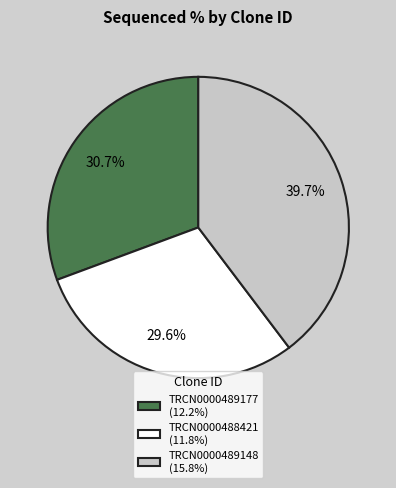

Between TRCN0000488421 (11.8%) and TRCN0000489148 (15.8%), which is larger?

TRCN0000489148 (15.8%)